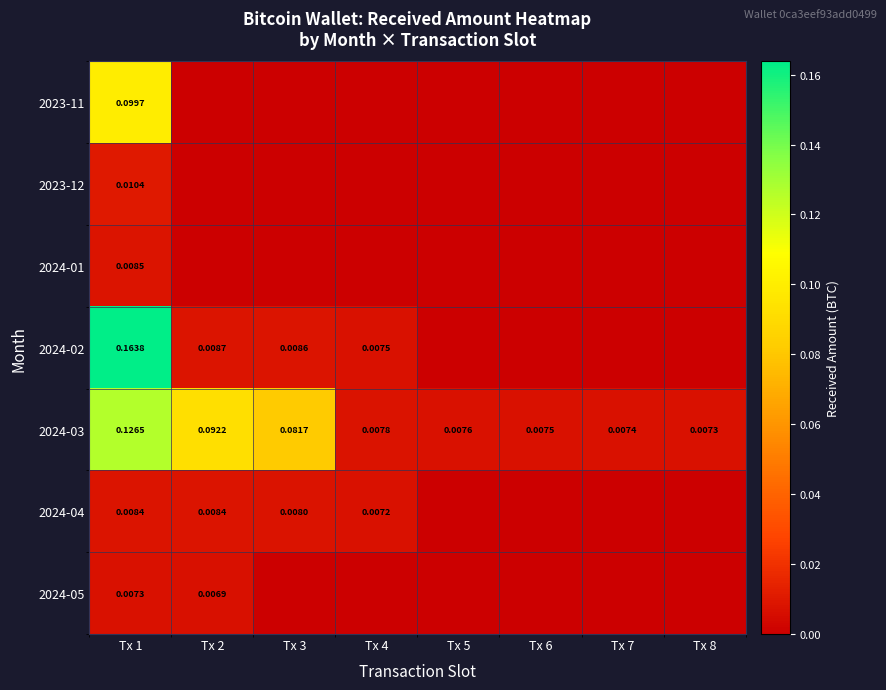

What is the highest value of the 2024-03 series?

0.1